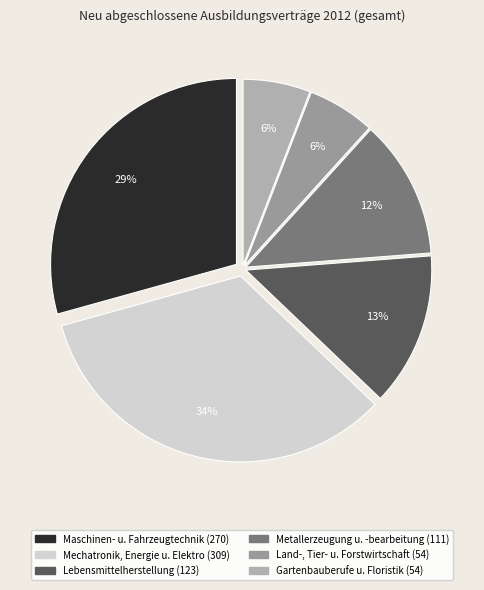

To the nearest percent, what is the average slice percentage?

17%